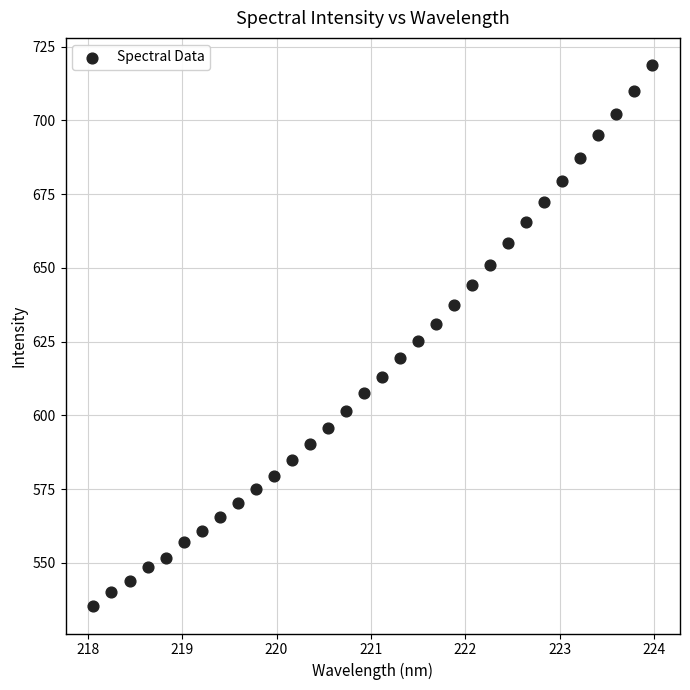

What is the range of Y values (max minus min)?

183.6